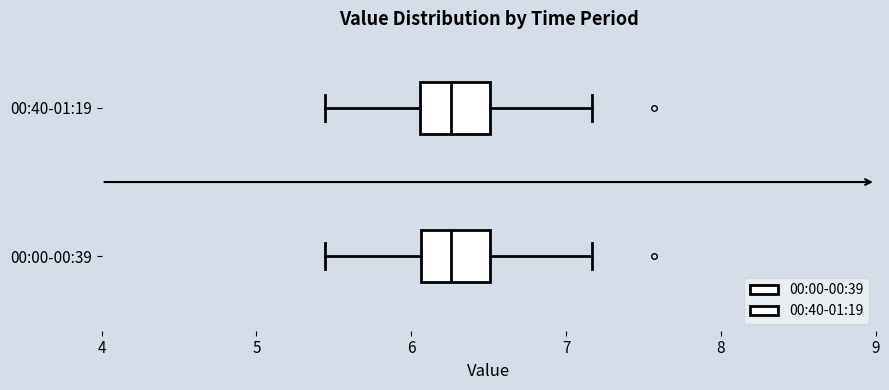

Reading bottom to top, transcribe this box plot: for each box, give where its median line is, the range the box spans, and where its two whiskers end, as read against the x-axis. The values are not printed on the chart, so give them approximately, as read against the axis.

00:00-00:39: median 6.3, box 6.1 to 6.5, whiskers 5.4 to 7.2
00:40-01:19: median 6.3, box 6.1 to 6.5, whiskers 5.4 to 7.2